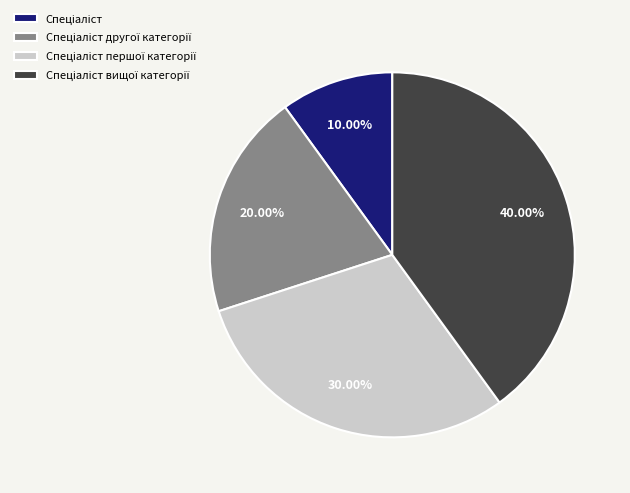

Does any single category account for the majority?

No